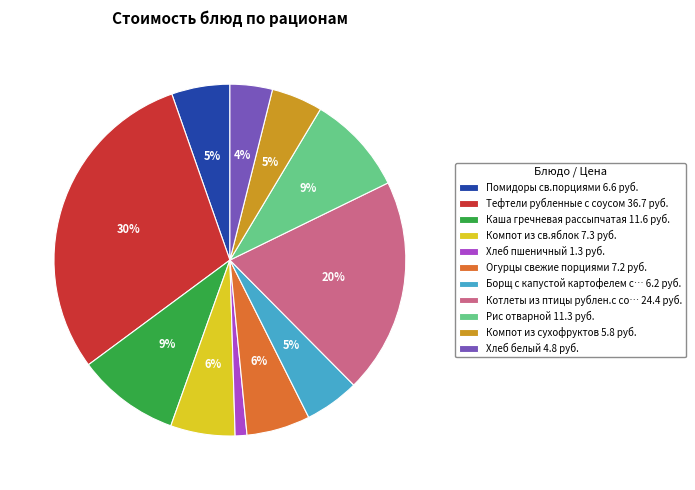

To the nearest percent, what percentage of the pie is Рис отварной 11.3 руб.?

9%